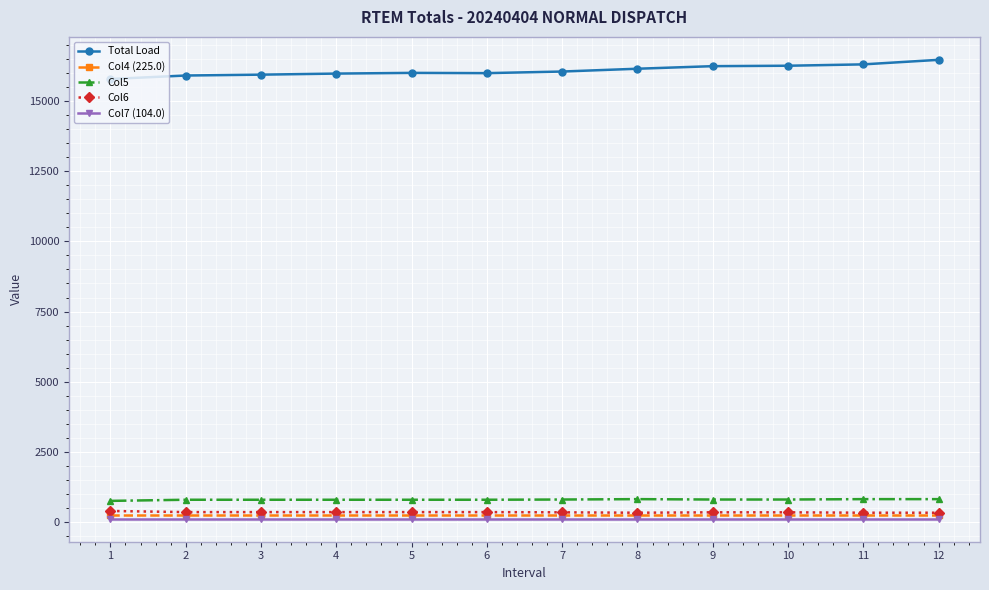

True or false: Col4 (225.0) and Col5 cross at least once.

False